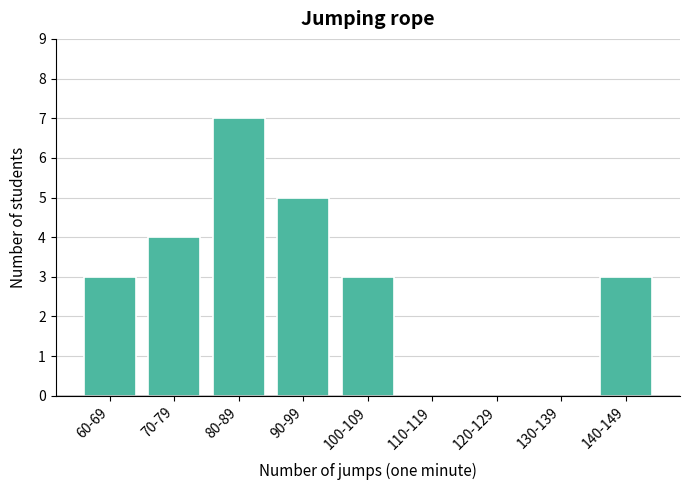

Reading left to right, transcribe all the data shown in this chart.

60-69=3	70-79=4	80-89=7	90-99=5	100-109=3	110-119=0	120-129=0	130-139=0	140-149=3